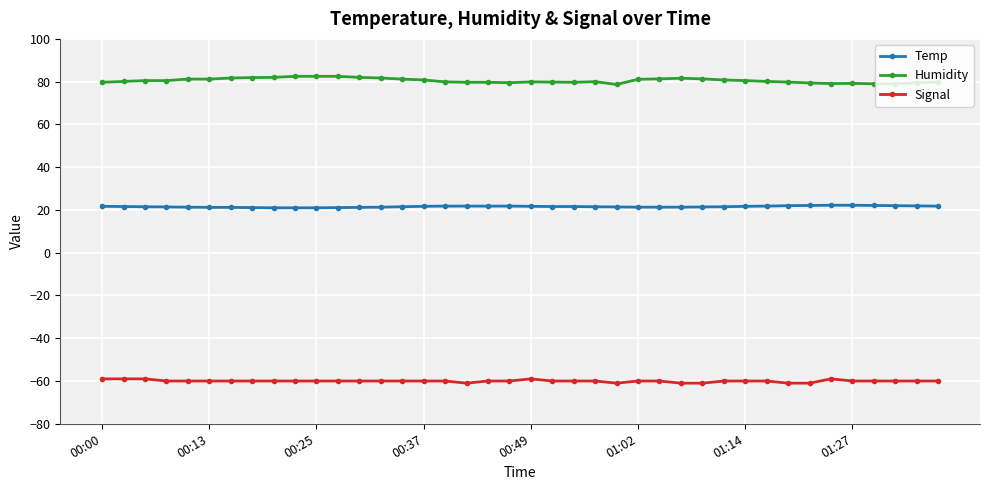

Which series has the largest total across all categories?

Humidity